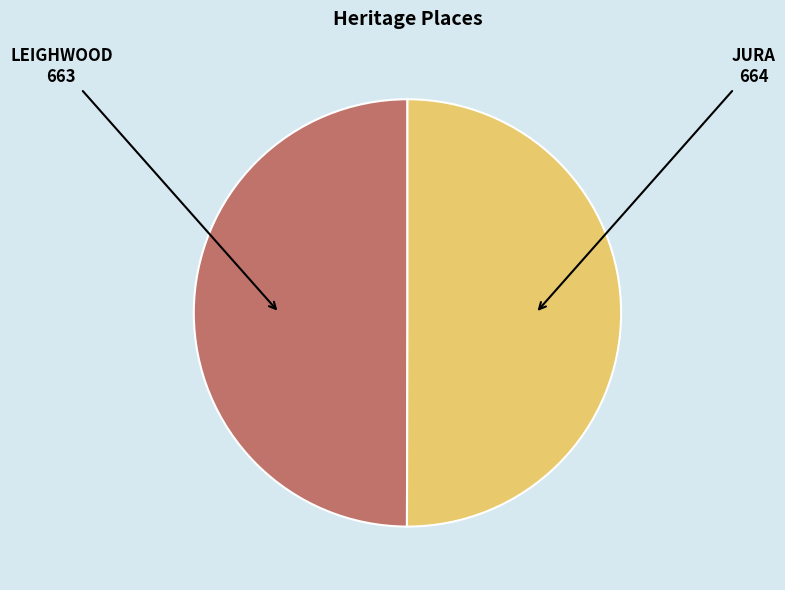

True or false: LEIGHWOOD accounts for 35% of the total.

False